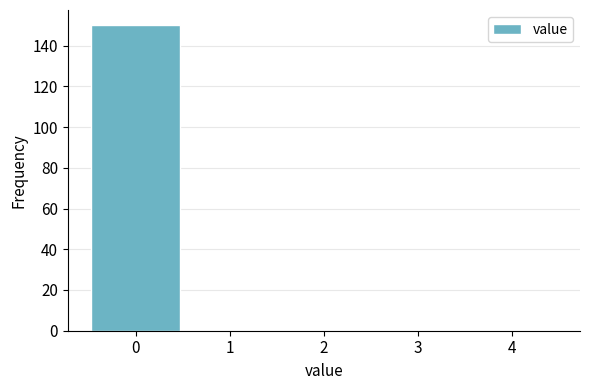

How tall is the bar that spans -0.5 to 0.5 on the x-axis? The values are not printed on the chart, so give them approximately, as read against the axis.

150